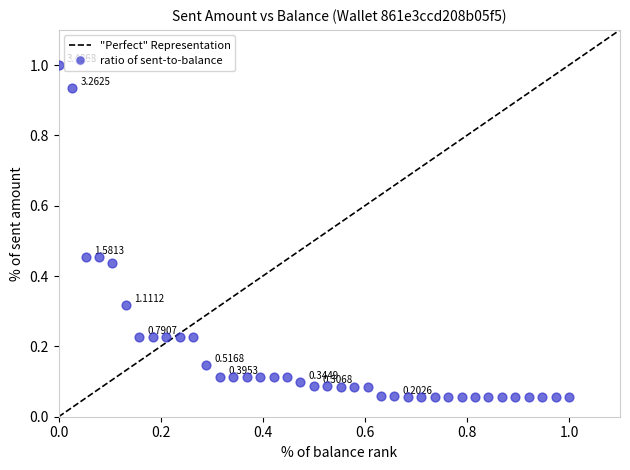

What is the range of X values (max minus min)?

1.0